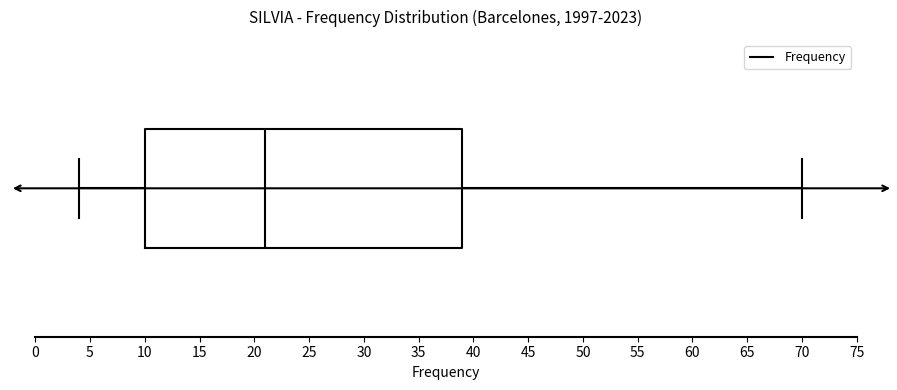

Read this box plot against the x-axis: the position of the median line, the range covered by the box, and the ends of both whiskers. The values are not printed on the chart, so give them approximately, as read against the axis.

median 21, box 10 to 39, whiskers 4 to 70